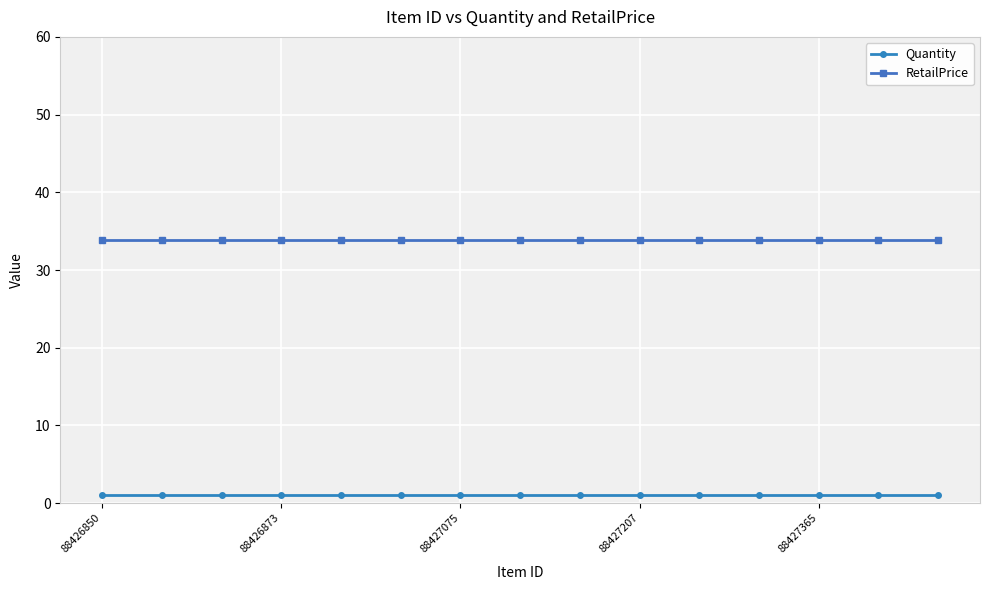

Is this an area chart (filled region under the line)?

No